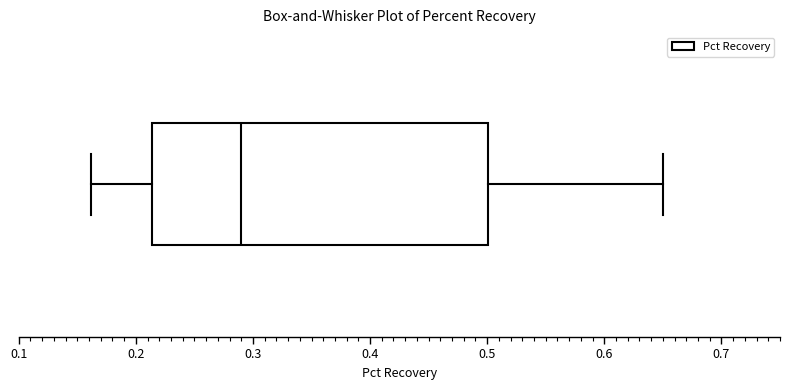

Read this box plot against the x-axis: the position of the median line, the range covered by the box, and the ends of both whiskers. The values are not printed on the chart, so give them approximately, as read against the axis.

median 0.29, box 0.21 to 0.50, whiskers 0.16 to 0.65